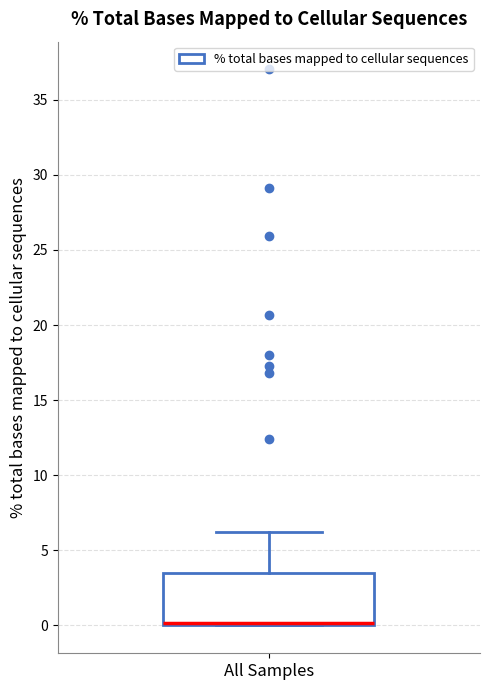

Read this box plot against the y-axis: the position of the median line, the range covered by the box, and the ends of both whiskers. The values are not printed on the chart, so give them approximately, as read against the axis.

median 0.0 (drawn on the box's lower edge), box 0.0 to 3.5, whiskers 0.0 to 6.0